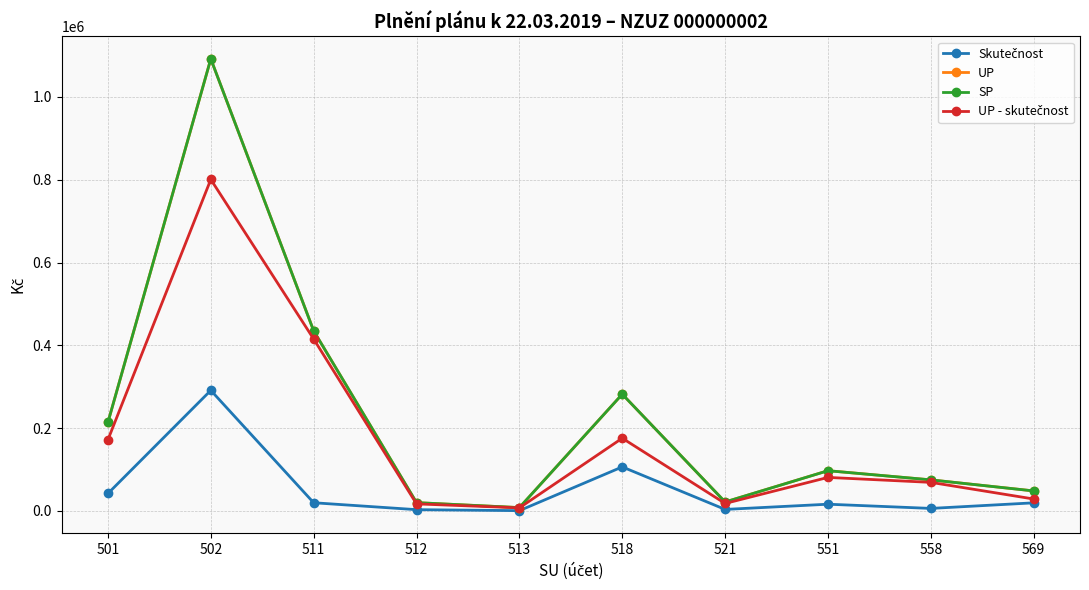

Is this an area chart (filled region under the line)?

No